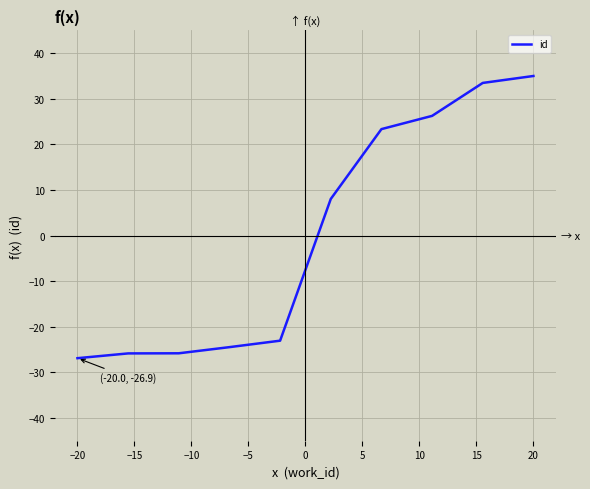

What is the difference between the maximum and minimum values?

61.9